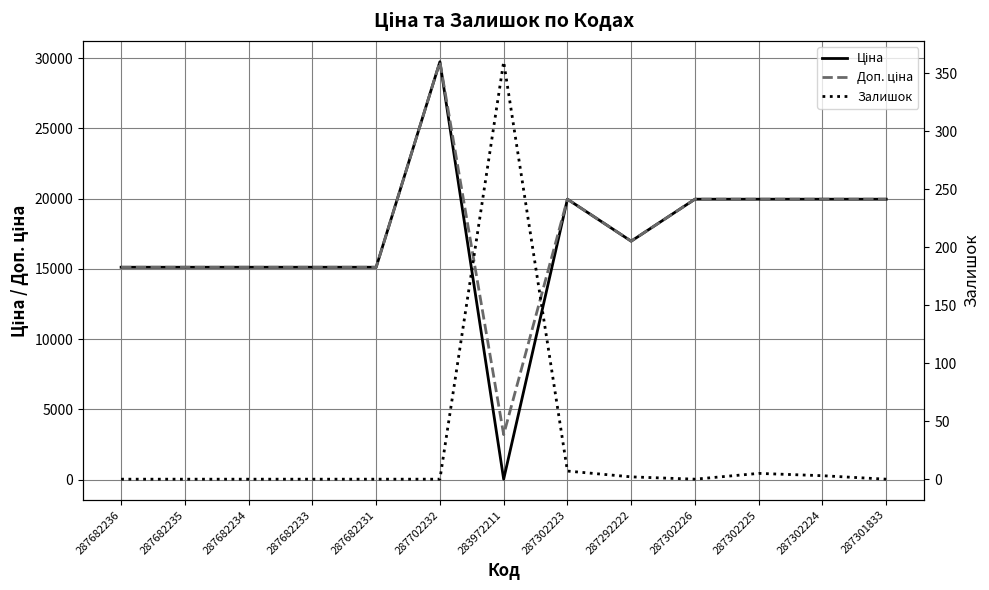

Is the value of Ціна at 287682231 greater than the value of Залишок at 287682231?

Yes